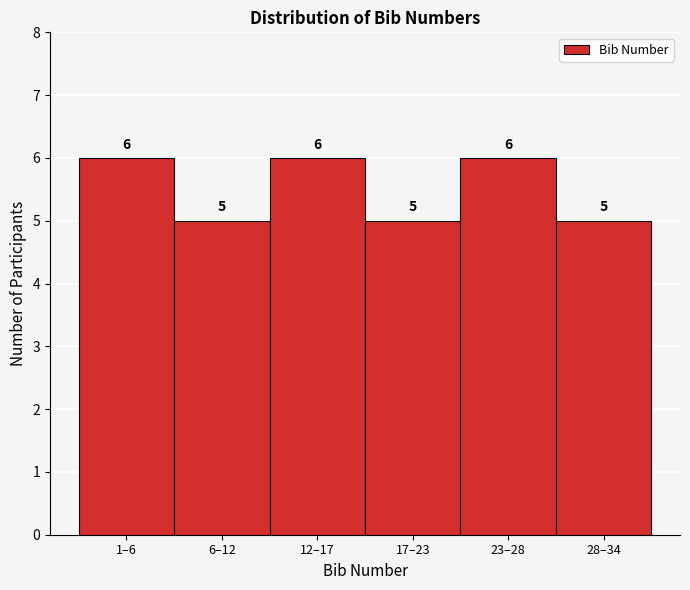

Reading left to right, what are all the values shown in this chart?

6	5	6	5	6	5